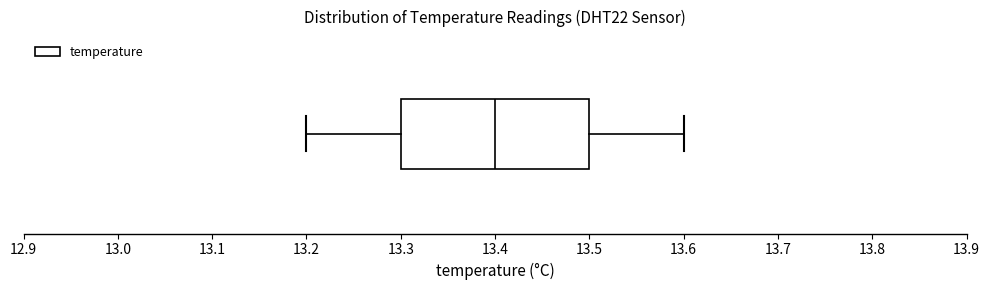

Transcribe this box plot: give where the median line is, the range the box spans, and where the two whiskers end, as read against the x-axis. The values are not printed on the chart, so give them approximately, as read against the axis.

median 13.4, box 13.3 to 13.5, whiskers 13.2 to 13.6